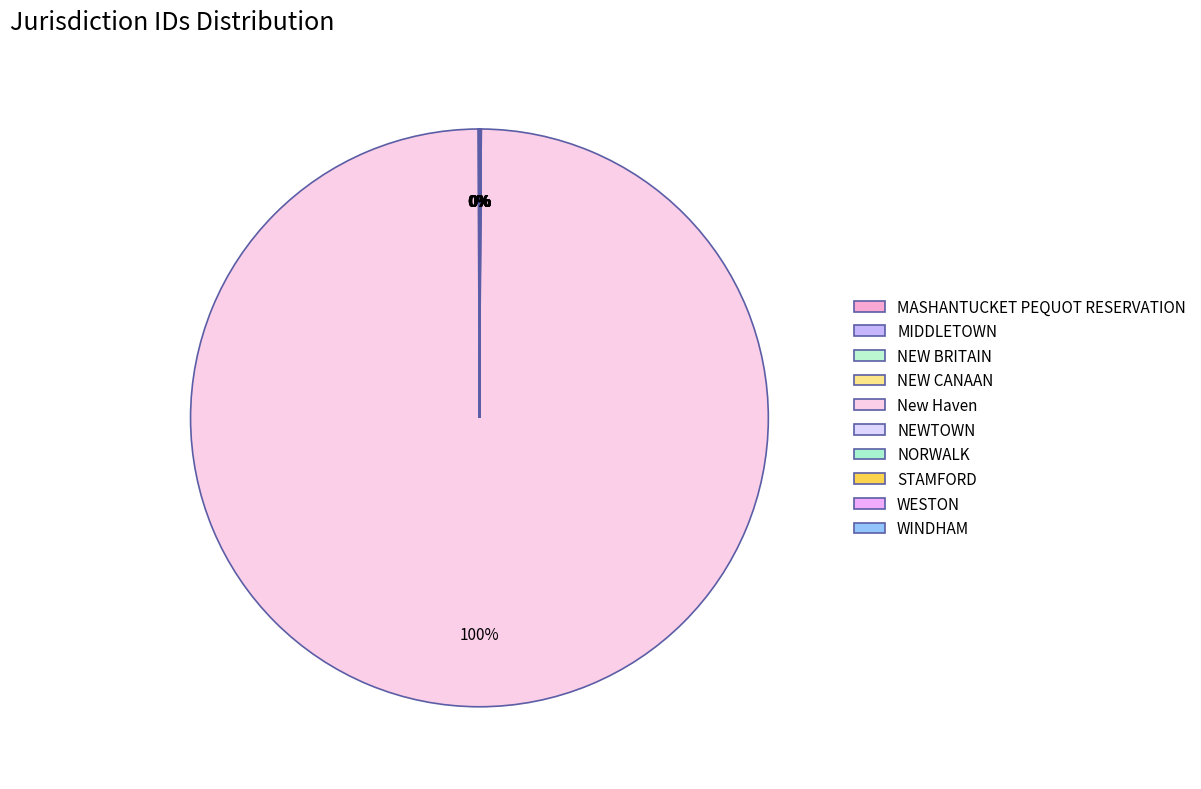

Rank the categories by value from lowest to highest.

MASHANTUCKET PEQUOT RESERVATION, STAMFORD, WESTON, NORWALK, NEW CANAAN, NEW BRITAIN, MIDDLETOWN, NEWTOWN, WINDHAM, New Haven